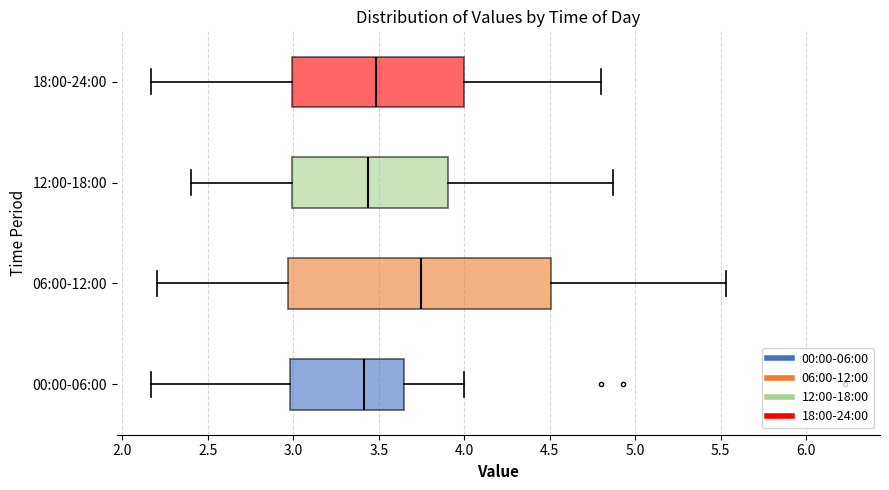

Where is the left edge of the box for 00:00-06:00 on the x-axis? The values are not printed on the chart, so give them approximately, as read against the axis.

3.00